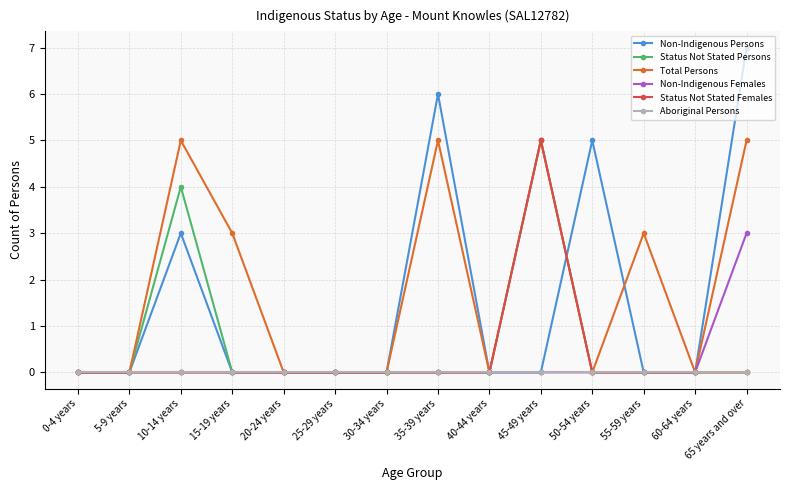

What position from the right is 15-19 years?

11